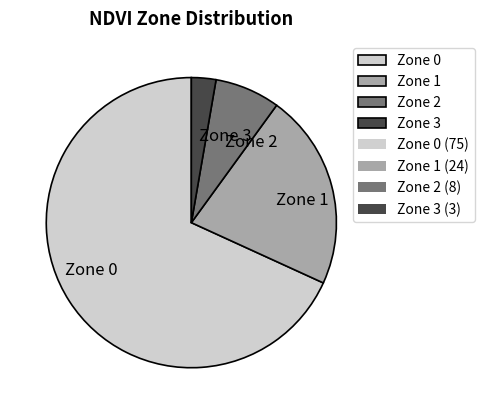

How many segments does this pie chart have?

4